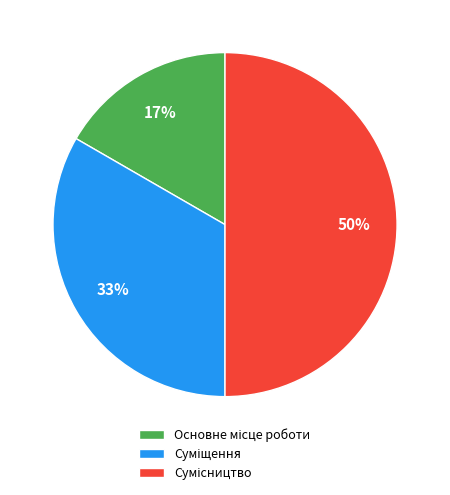

To the nearest percent, what is the average slice percentage?

33%